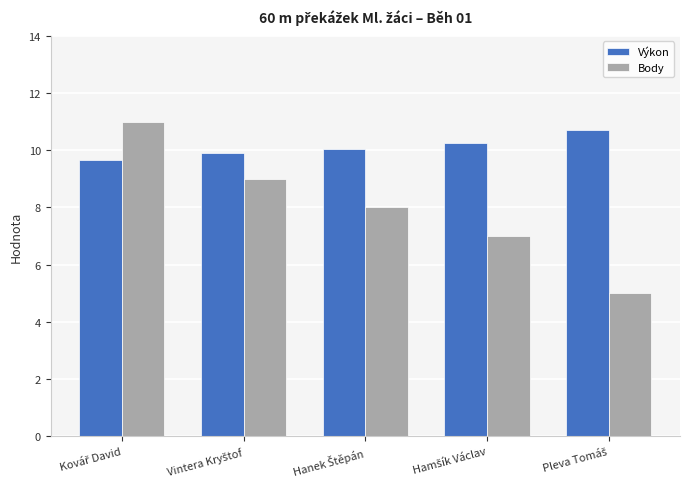

What is the smallest value displayed?

5.0